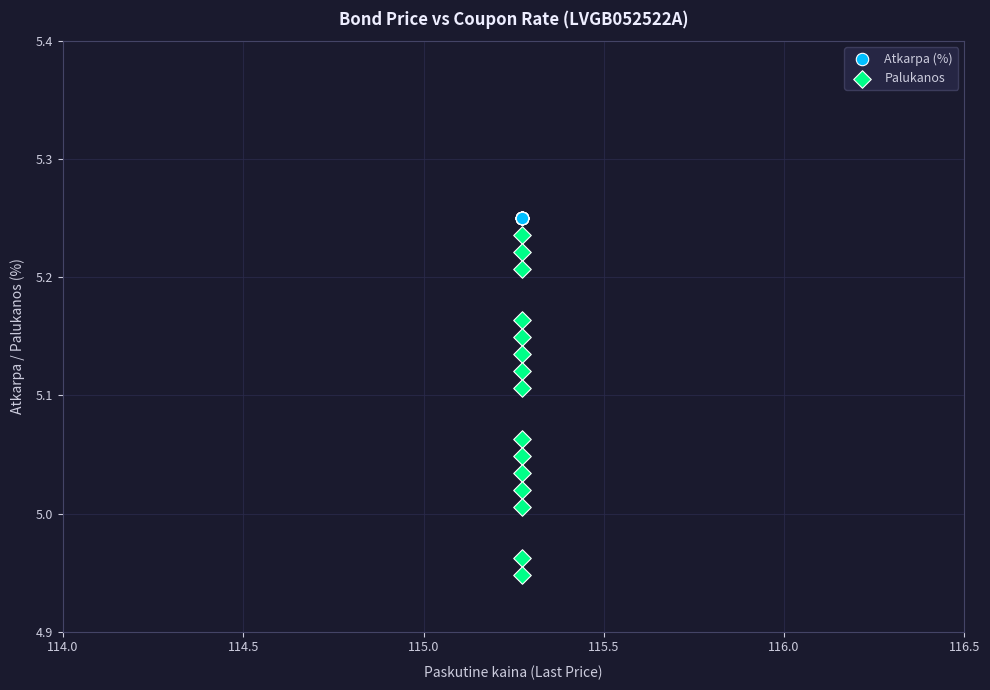

Which series contains the lowest Y value?

Palukanos